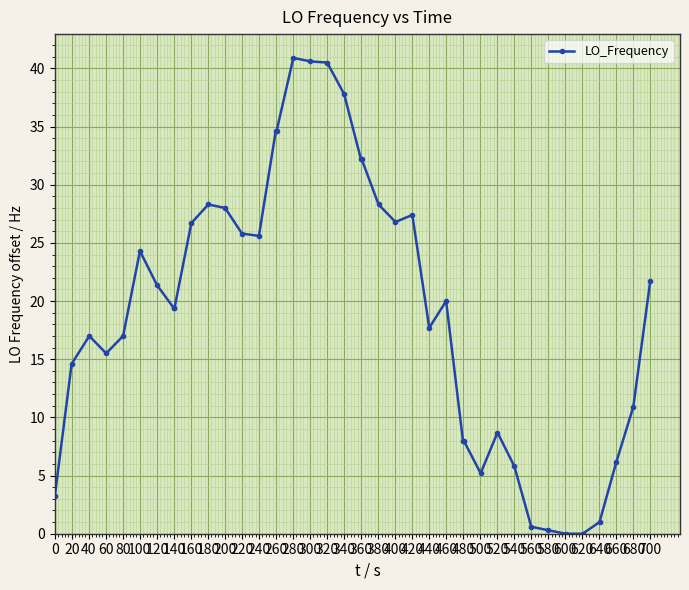

What is the value of the 38th point from the left?

6.2